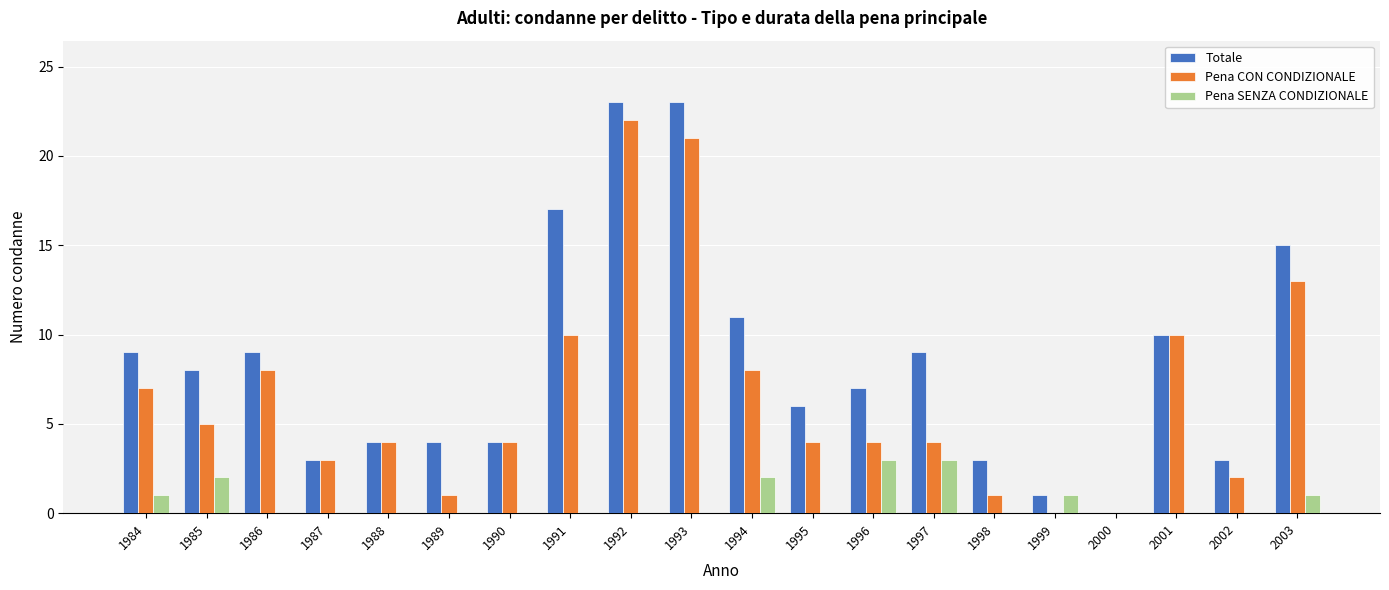

Is the value of Totale at 1992 greater than the value of Pena CON CONDIZIONALE at 1984?

Yes